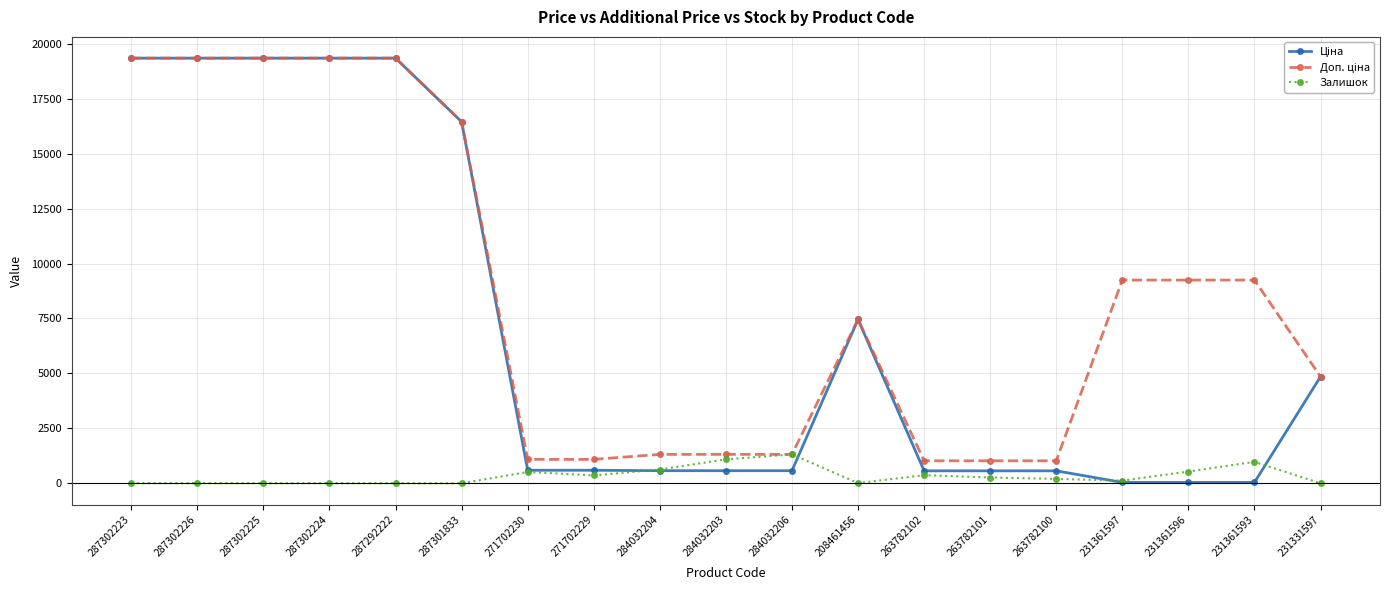

What is the difference between the highest and lowest values at 231331597?

4853.3